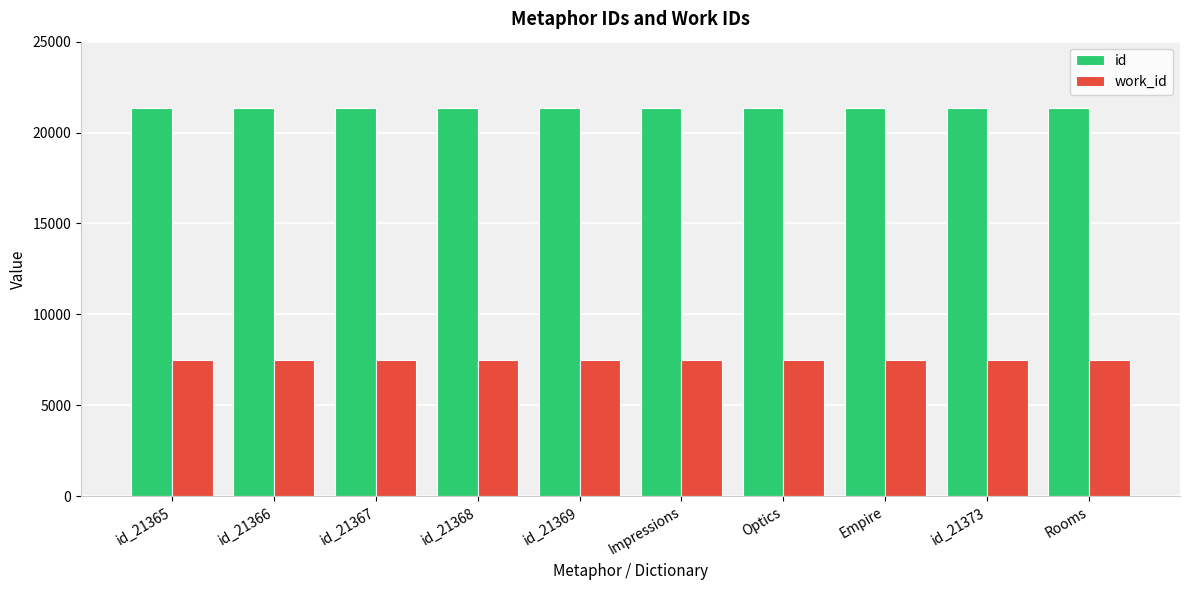

List the series in order of their peak value, lowest first.

work_id, id